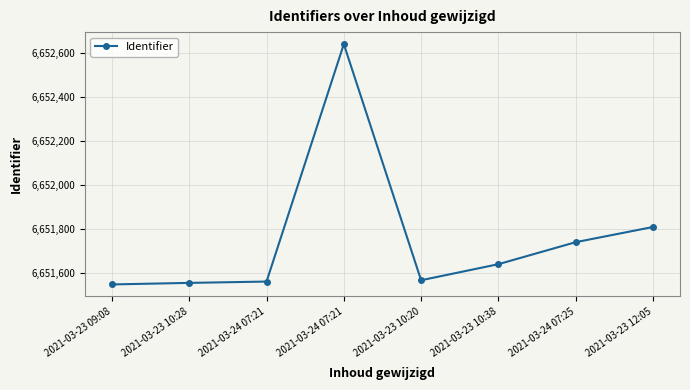

Where is the first local minimum?

2021-03-23 10:20